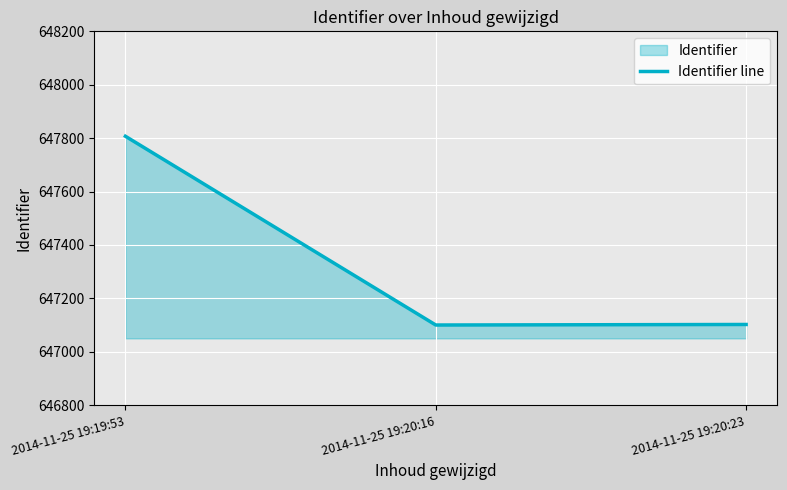

What is the label of the 2nd point from the right?

2014-11-25 19:20:16